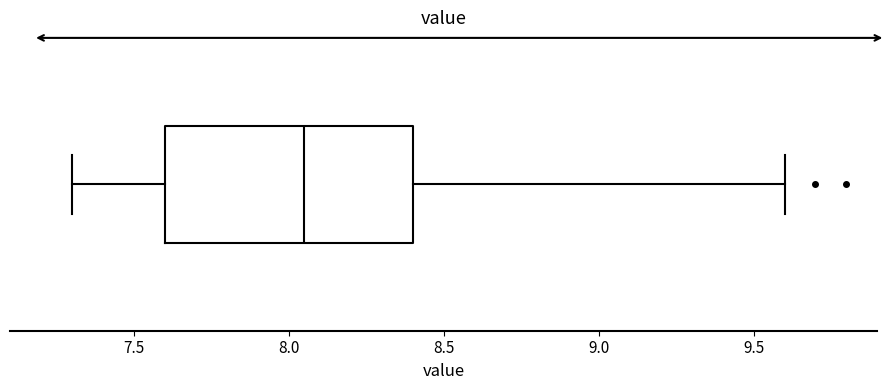

Where does the median line of the box sit on the x-axis? The values are not printed on the chart, so give them approximately, as read against the axis.

8.05